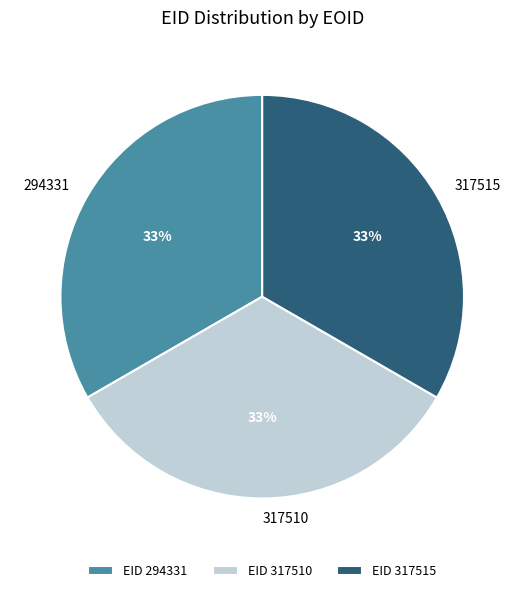

Is the sum of 294331 and 317510 greater than half?

Yes